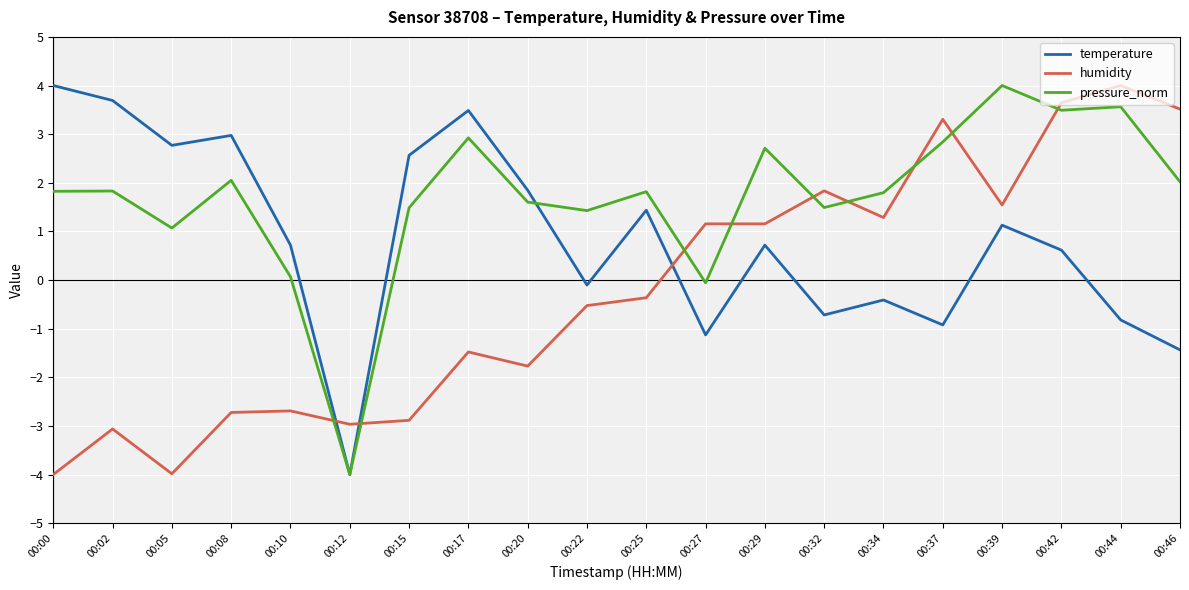

How many lines are shown in the chart?

3